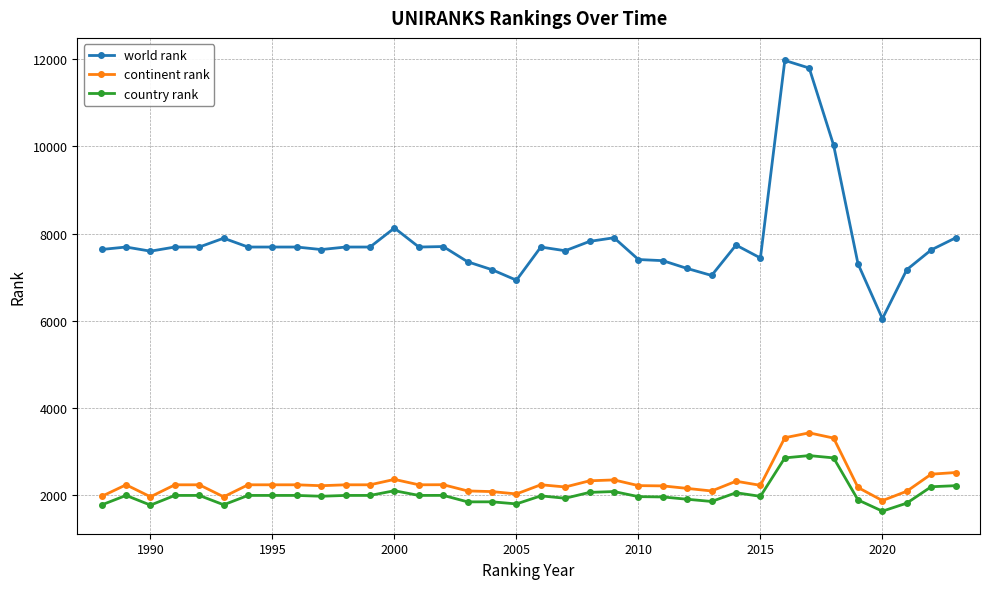

Which series has the largest range (max minus min)?

world rank